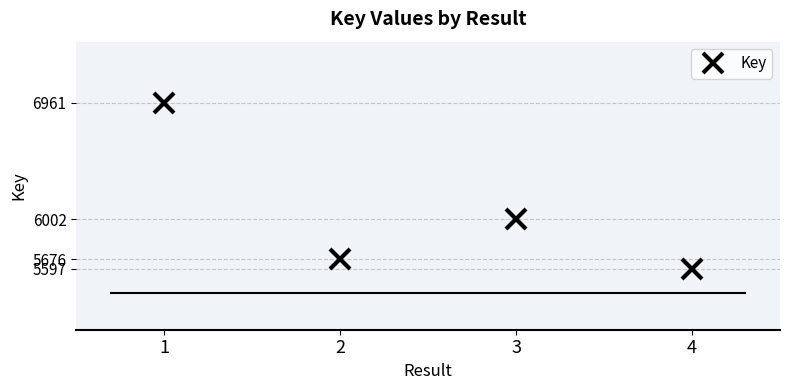

Between 3 and 2, which is larger?

3